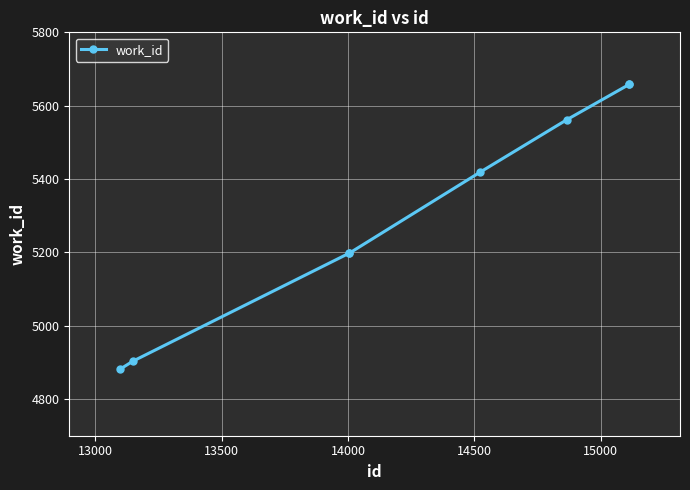

What is the value of the 4th point from the left?

5197